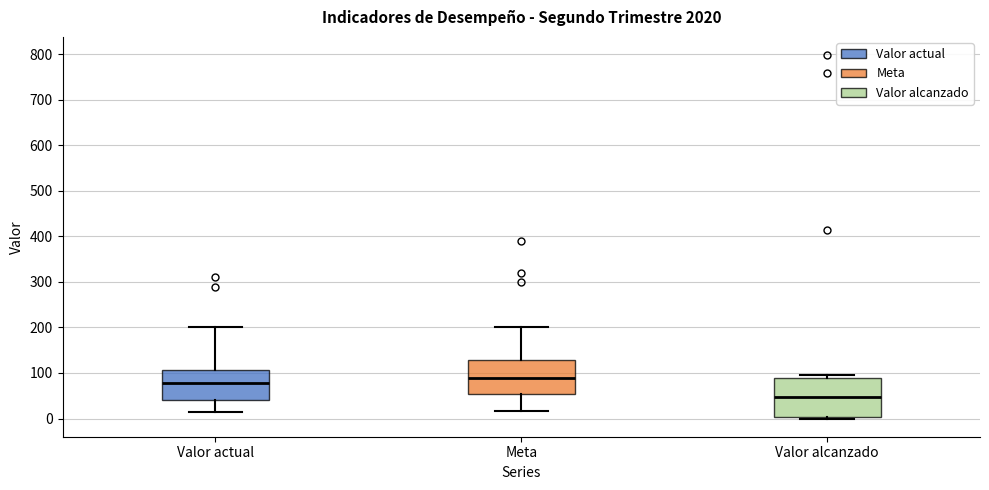

Reading left to right, read every box against the y-axis: the position of its median line, the range the box covers, and the ends of its whiskers. The values are not printed on the chart, so give them approximately, as read against the axis.

Valor actual: median 80, box 40 to 110, whiskers 10 to 200
Meta: median 90, box 50 to 130, whiskers 20 to 200
Valor alcanzado: median 50, box 0 to 90, whiskers 0 to 100